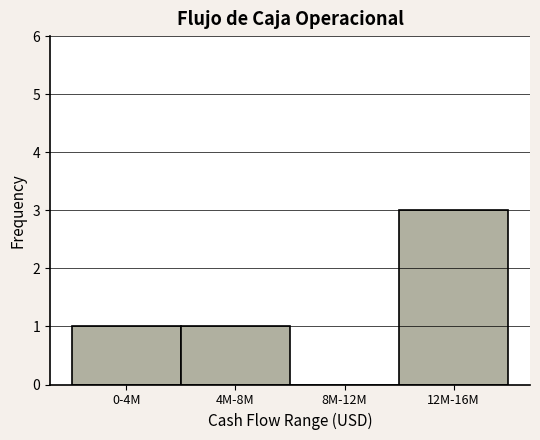

Reading left to right, extract all data points from this chart.

0-4M=1	4M-8M=1	8M-12M=0	12M-16M=3